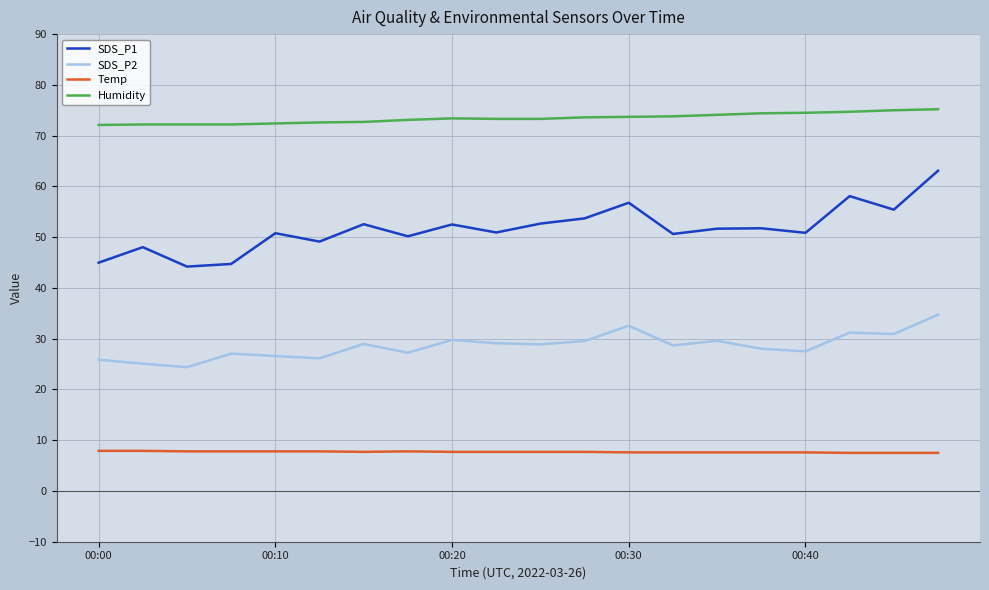

Which series has the largest total across all categories?

Humidity